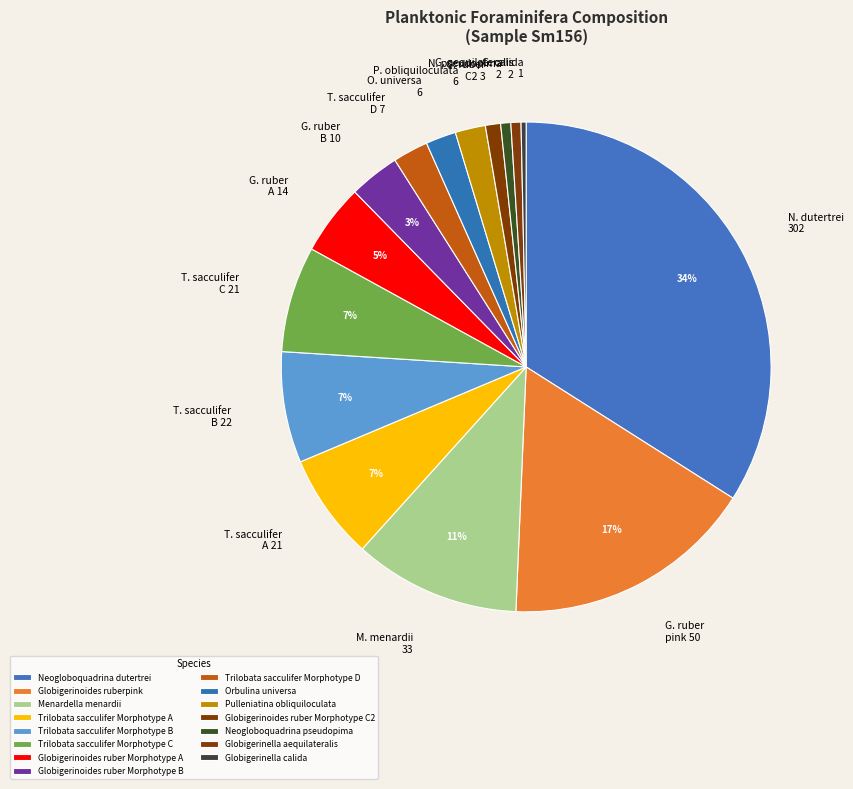

Is there any slice that represents more than half of the pie?

No